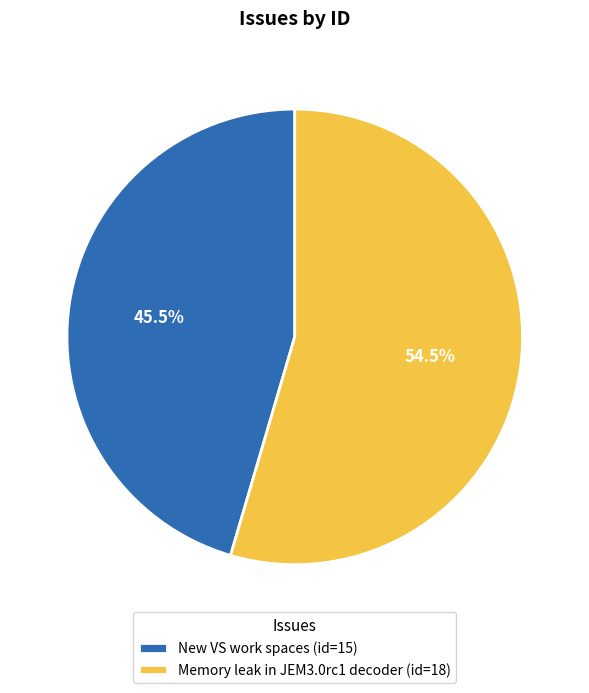

What percentage is NOT represented by Memory leak in JEM3.0rc1 decoder?

45.5%